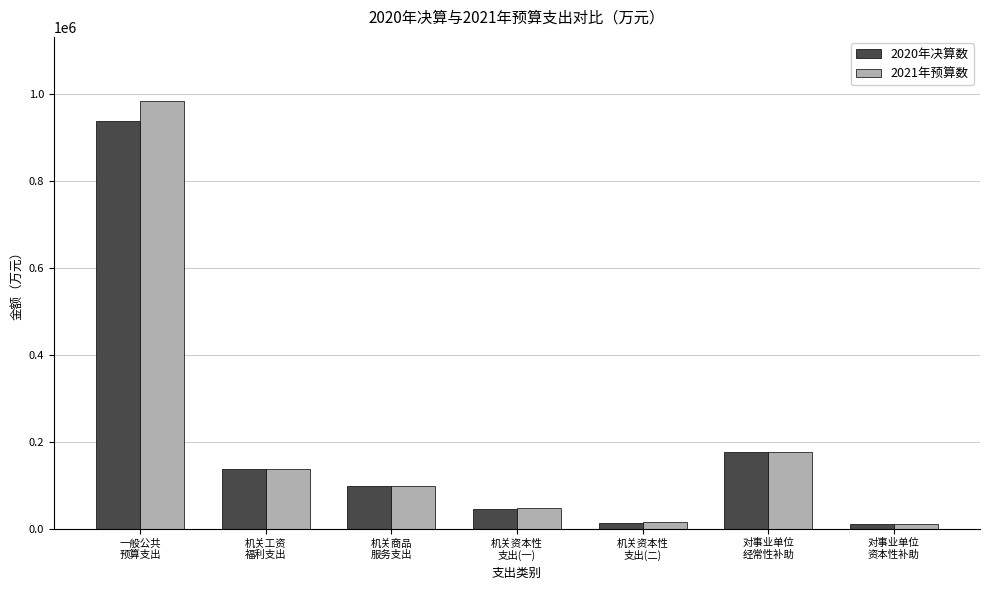

What is the greatest value displayed?

983000